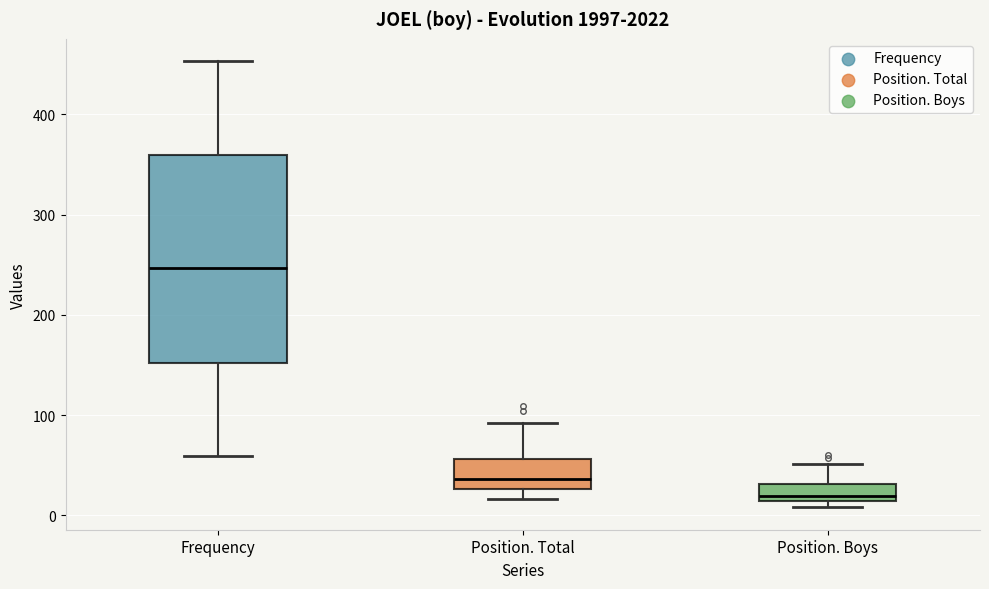

Where does the upper whisker of the box for Position. Boys end on the y-axis? The values are not printed on the chart, so give them approximately, as read against the axis.

50